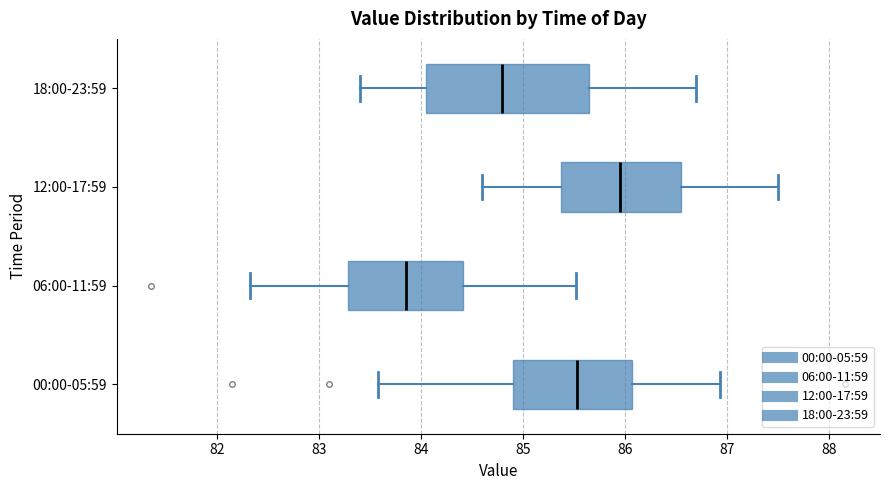

Where does the right whisker of the box for 06:00-11:59 end on the x-axis? The values are not printed on the chart, so give them approximately, as read against the axis.

85.5